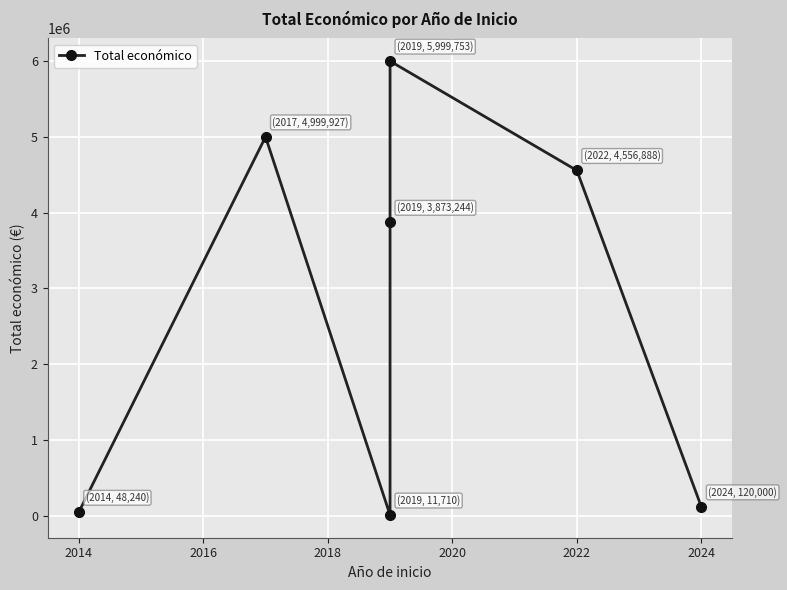

Reading left to right, list all the values displayed in this chart.

48240	4999927	11710	3873244	5999753	4556888	120000